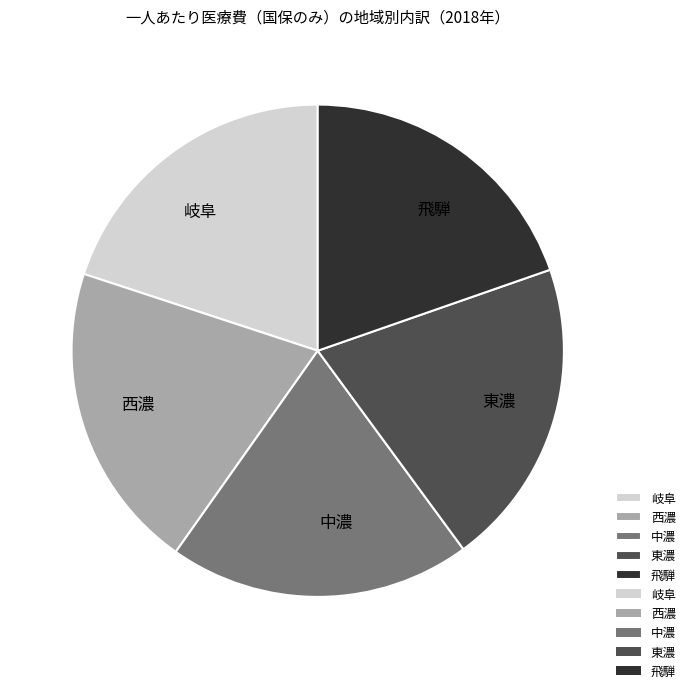

Approximately how many times larger is the value at 飛騨 compared to 東濃?

1.0